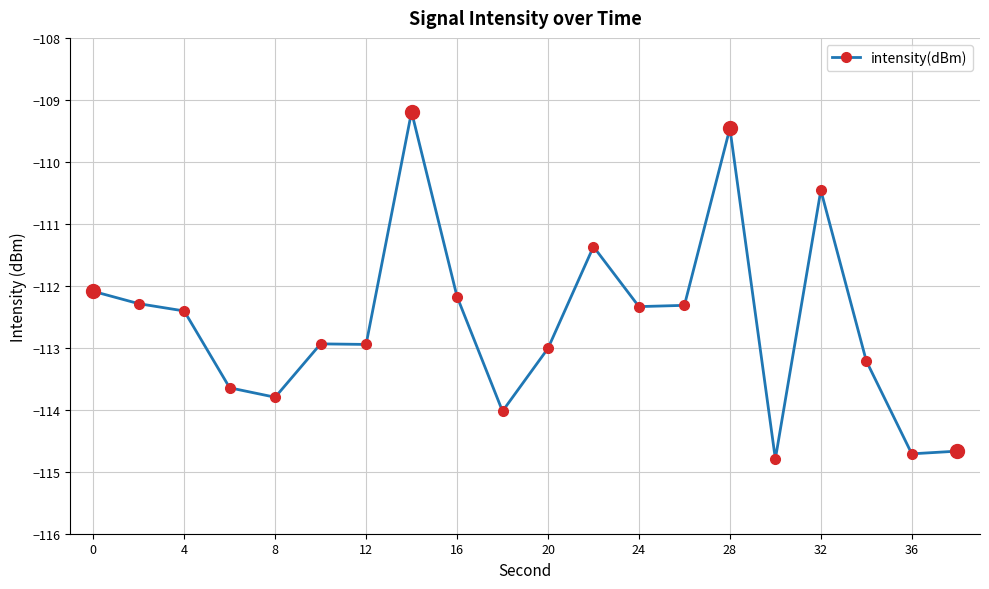

Reading right to left, extract all data points from this chart.

-114.7	-114.7	-113.2	-110.5	-114.8	-109.5	-112.3	-112.3	-111.4	-113.0	-114.0	-112.2	-109.2	-112.9	-112.9	-113.8	-113.6	-112.4	-112.3	-112.1